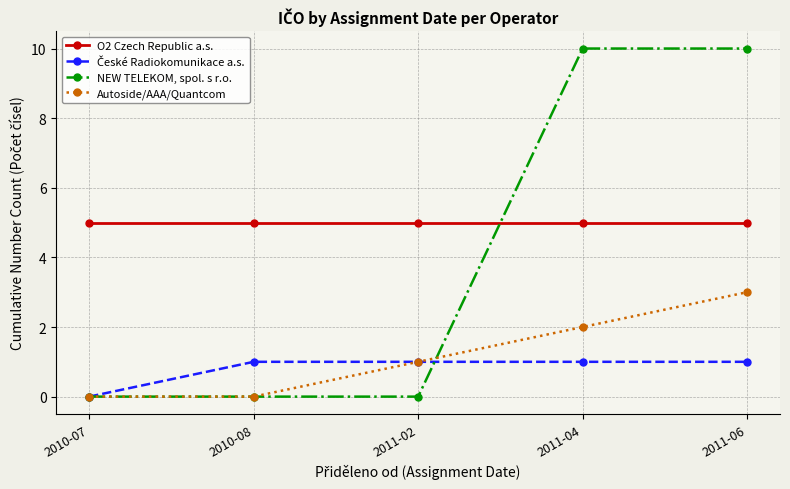

Is it true that NEW TELEKOM, spol. s r.o. equals 0 at 2011-02?

True